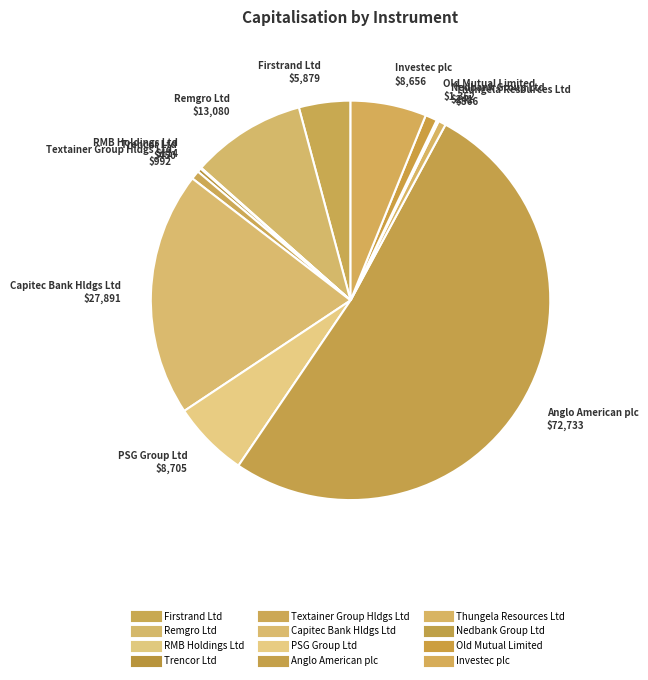

To the nearest percent, what percentage of the pie is Capitec Bank Hldgs Ltd?

20%